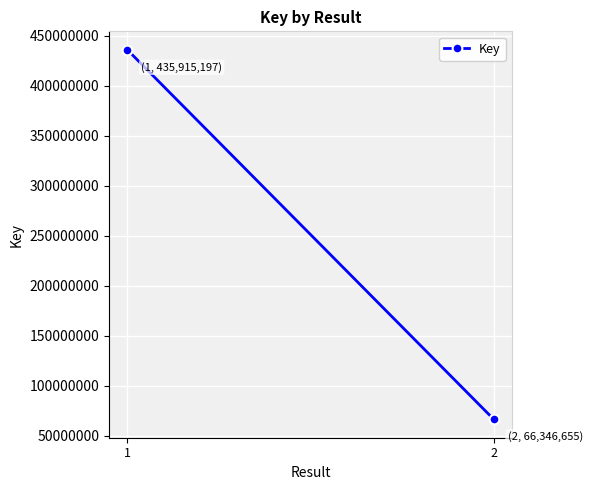

Which has a higher value, 2 or 1?

1